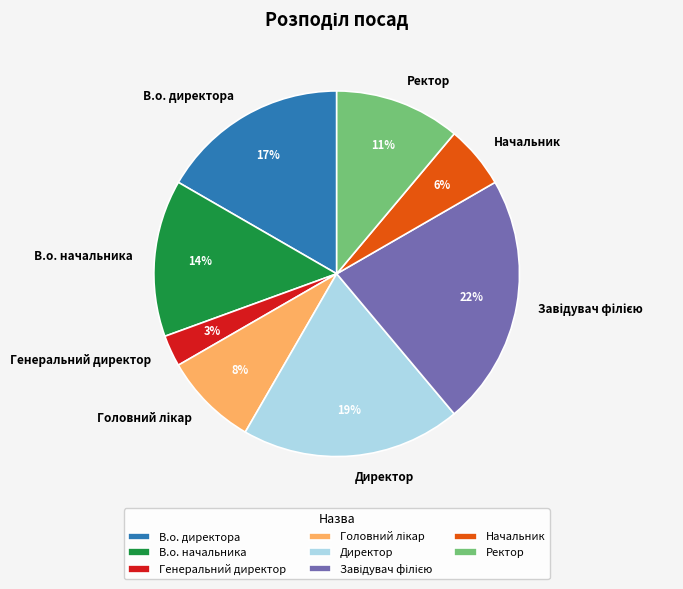

How many slices are in this pie chart?

8